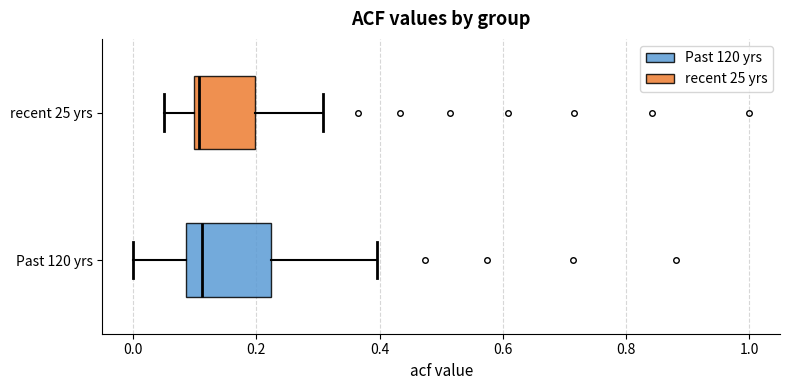

Reading bottom to top, transcribe this box plot: for each box, give where its median line is, the range the box spans, and where its two whiskers end, as read against the x-axis. The values are not printed on the chart, so give them approximately, as read against the axis.

Past 120 yrs: median 0.12, box 0.08 to 0.22, whiskers 0.00 to 0.40
recent 25 yrs: median 0.10 (just right of the box's left edge), box 0.10 to 0.20, whiskers 0.06 to 0.30